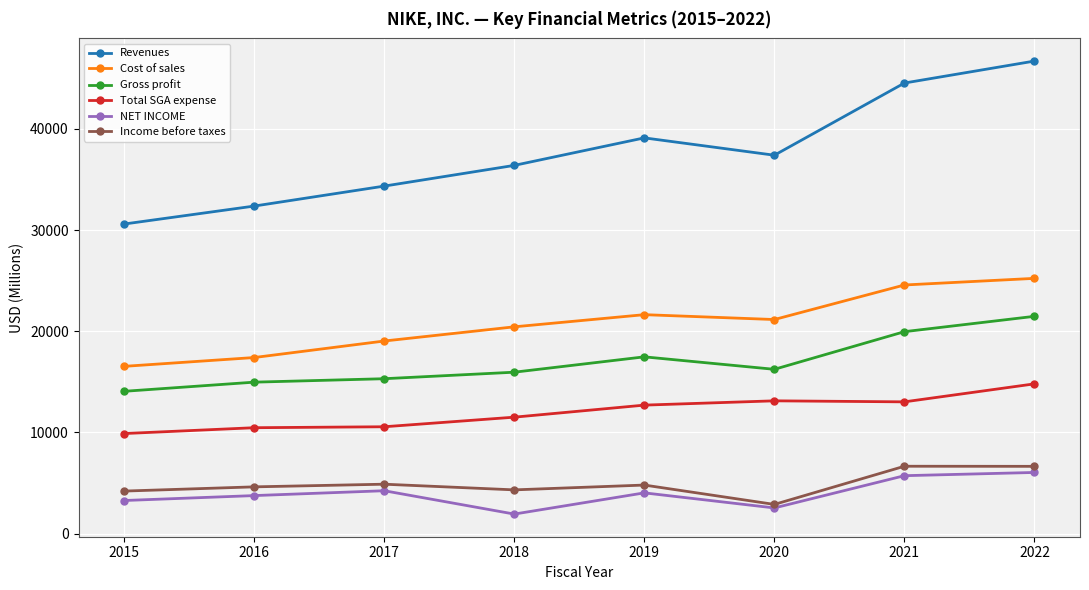

How many distinct data groups are displayed?

6